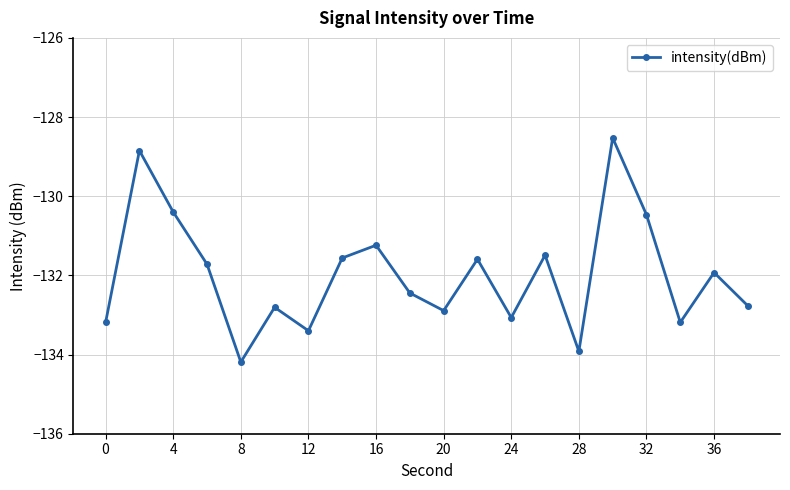

Reading left to right, transcribe all the data shown in this chart.

-133.2	-128.8	-130.4	-131.7	-134.2	-132.8	-133.4	-131.6	-131.2	-132.4	-132.9	-131.6	-133.1	-131.5	-133.9	-128.5	-130.5	-133.2	-131.9	-132.8